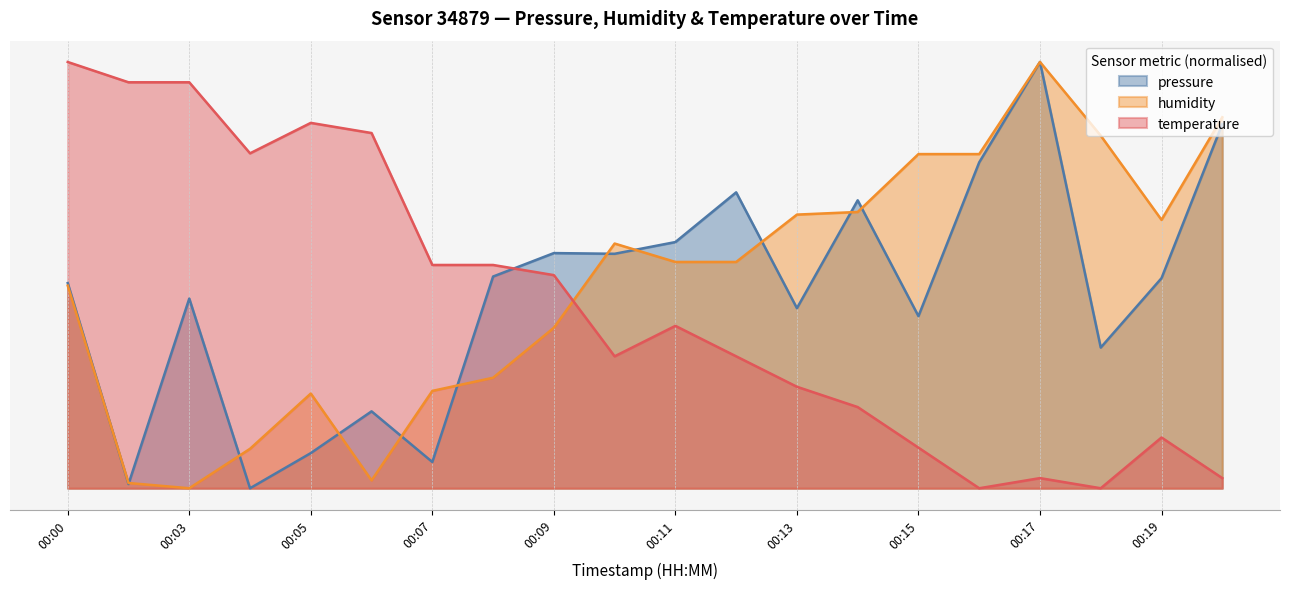

At how many categories does at least one series exceed 0?

20